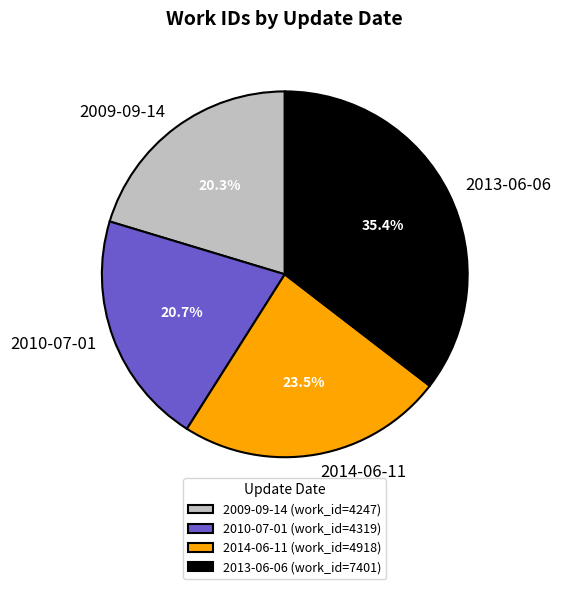

What portion of the pie excludes 2013-06-06?

64.6%